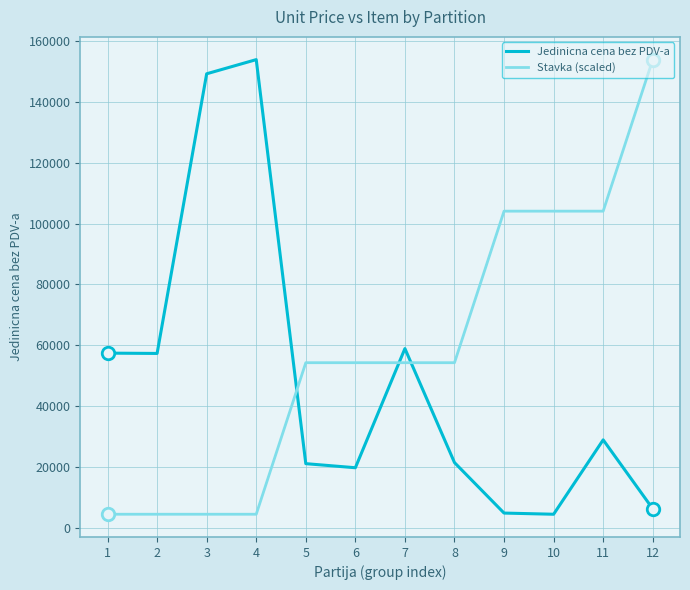

What is the total value across all series at 5?

75293.3